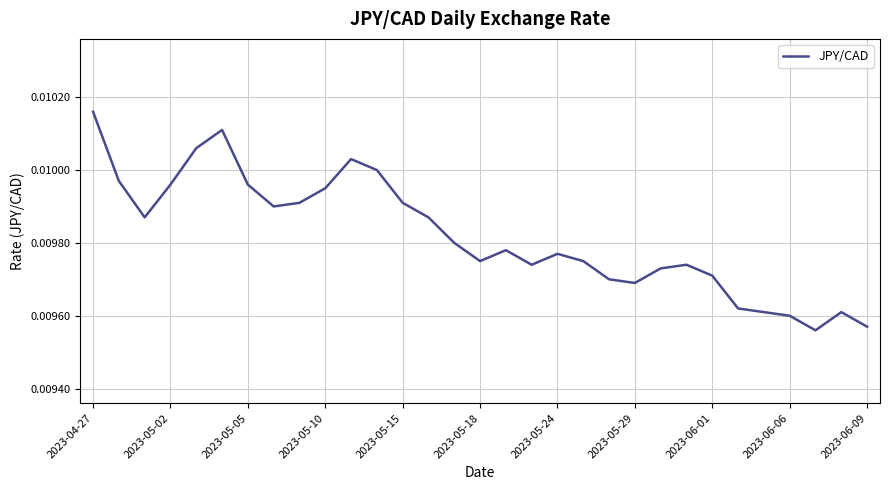

Which label corresponds to the largest value in the chart?

2023-04-27